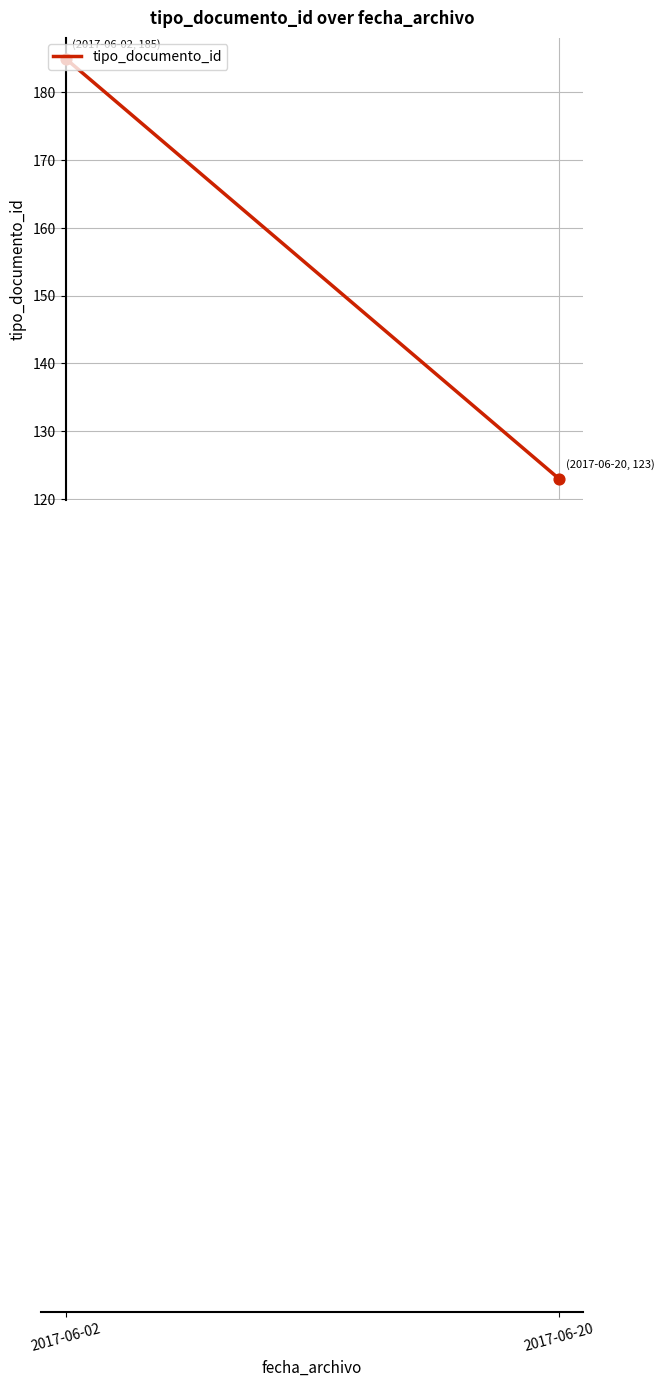

Between 2017-06-20 and 2017-06-02, which is larger?

2017-06-02